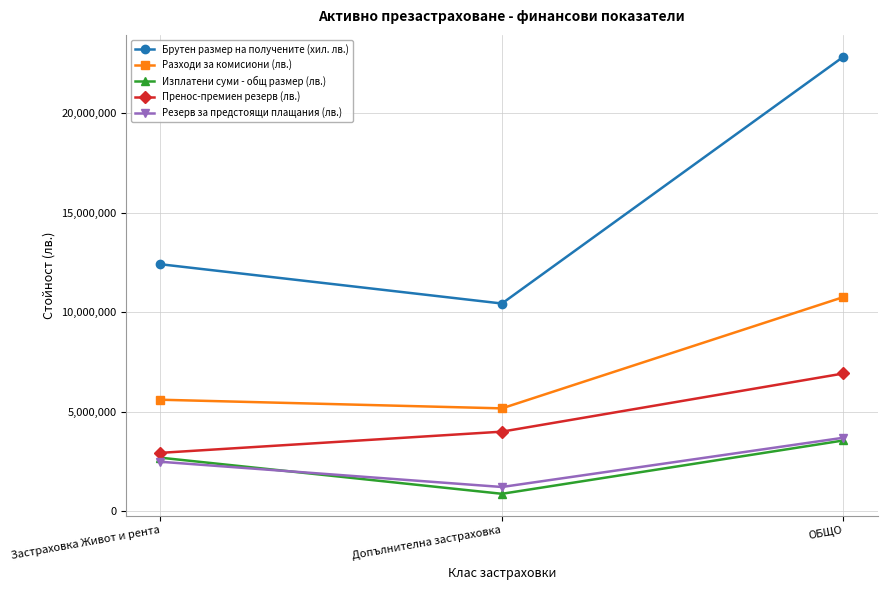

How many values in the Изплатени суми - общ размер (лв.) series exceed 2682548?

2